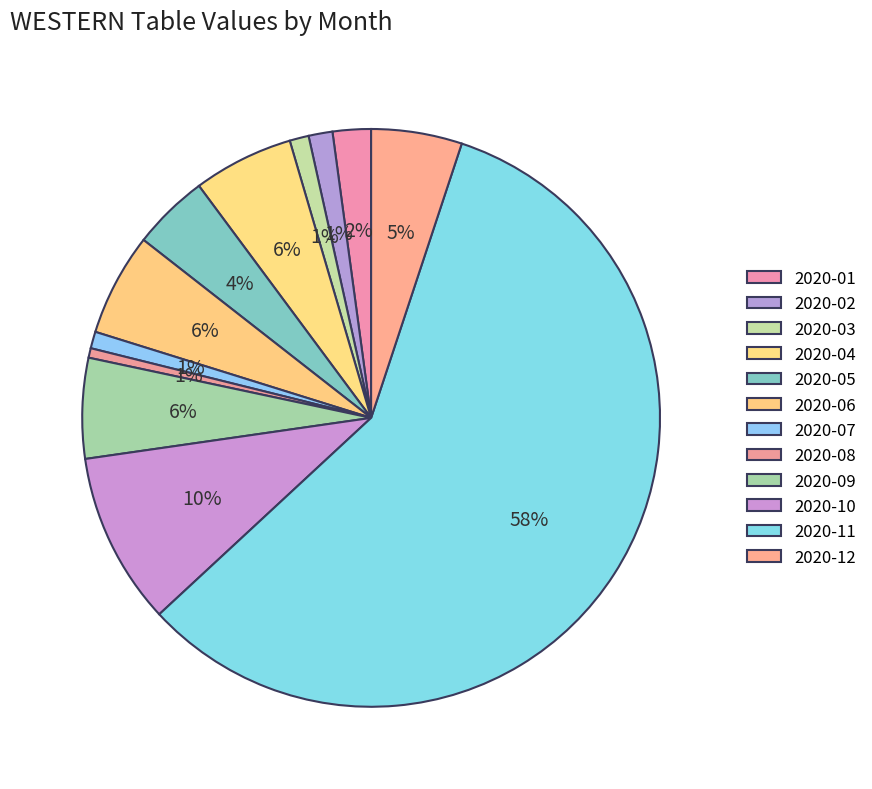

How much of the chart is everything except 2020-12?

94.9%